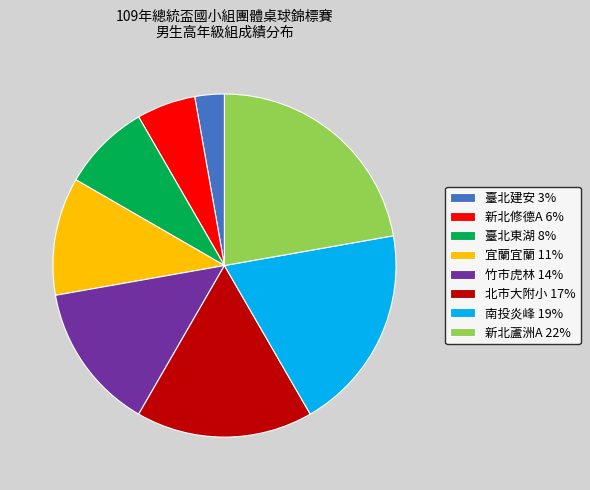

Is the sum of 宜蘭宜蘭 11% and 臺北建安 3% greater than half?

No